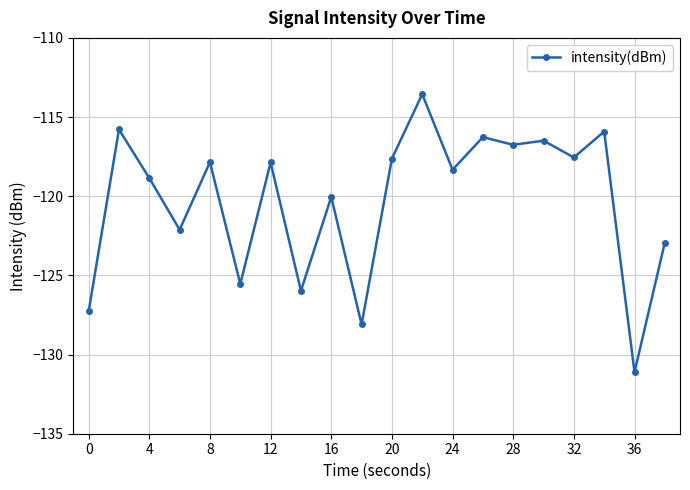

What is the difference between the second highest and second lowest values?

12.3